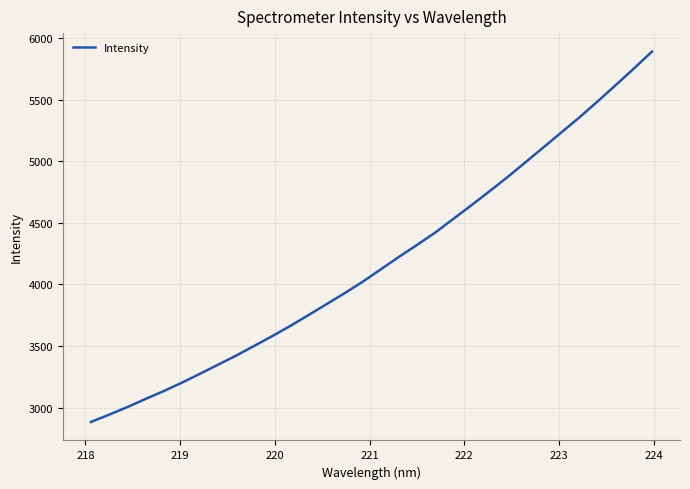

What is the smallest value displayed?

2883.9